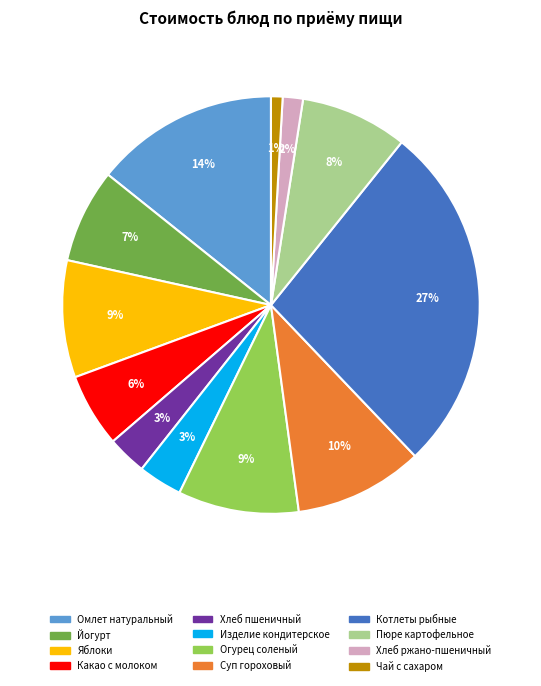

The Чай с сахаром slice represents 10% of the pie. True or false?

False